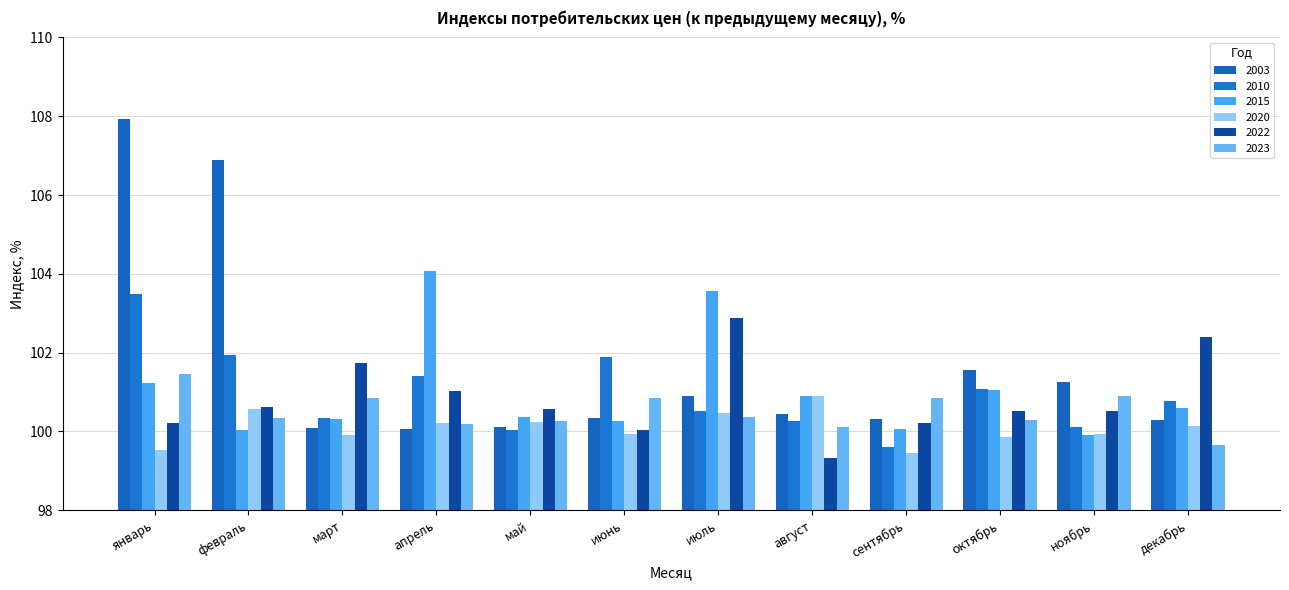

What is the label of the 7th bar from the right?

июнь